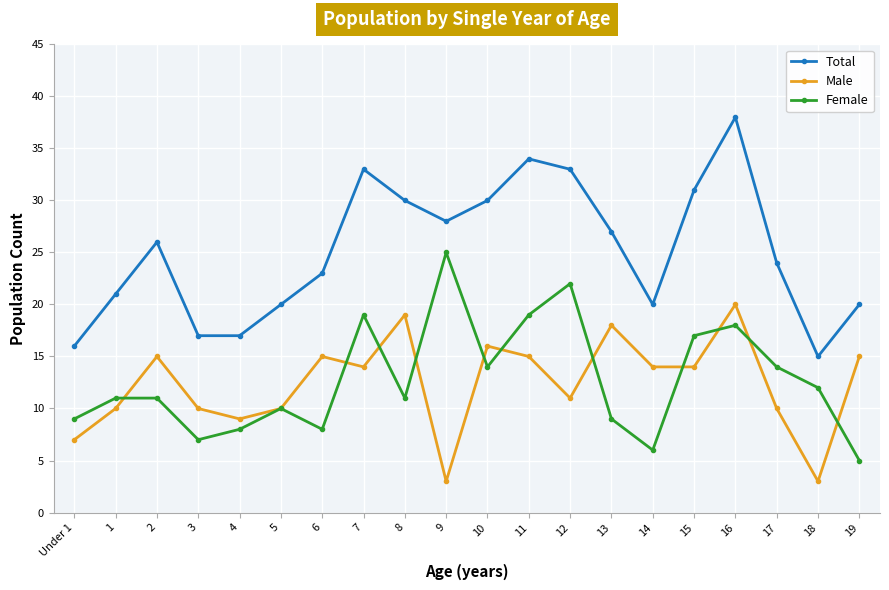

Does the chart display data point markers on the line(s)?

Yes